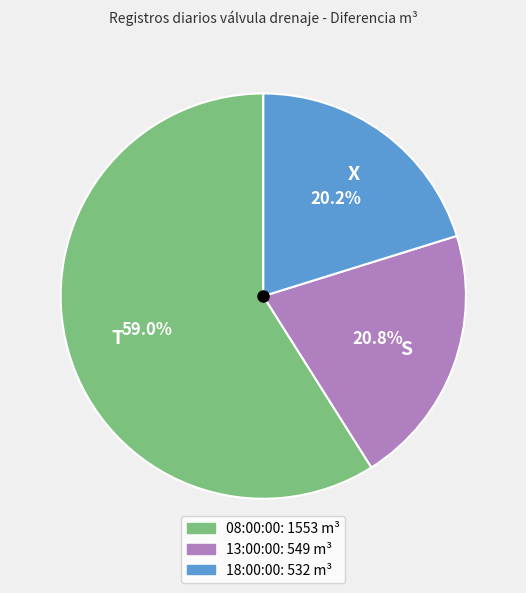

How many segments does this pie chart have?

3